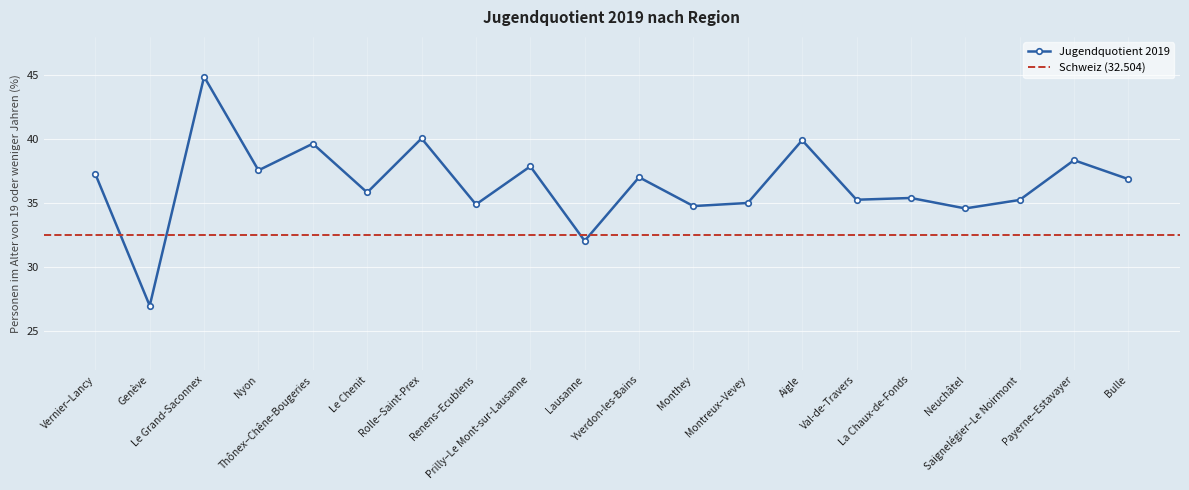

What is the change in value from Monthey to La Chaux-de-Fonds?

+0.6